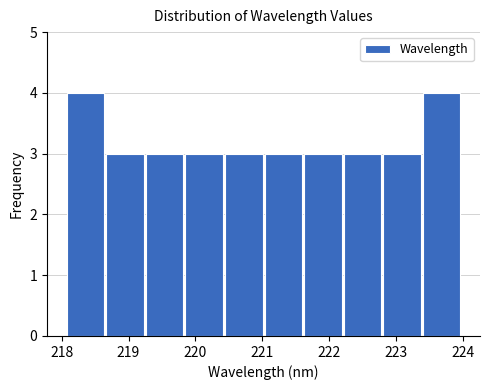

How tall is the bar that spans 220.4 to 221.0 on the x-axis? Neither the bar edges nor the heights are printed on the chart, so give them approximately, as read against the axes.

3